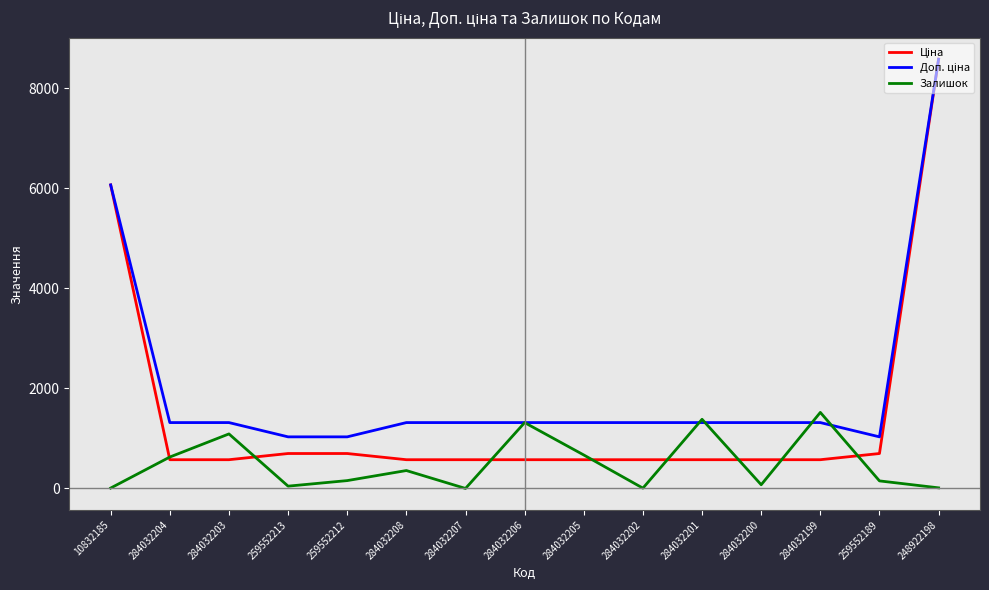

What is the maximum value for Залишок?

1520.0